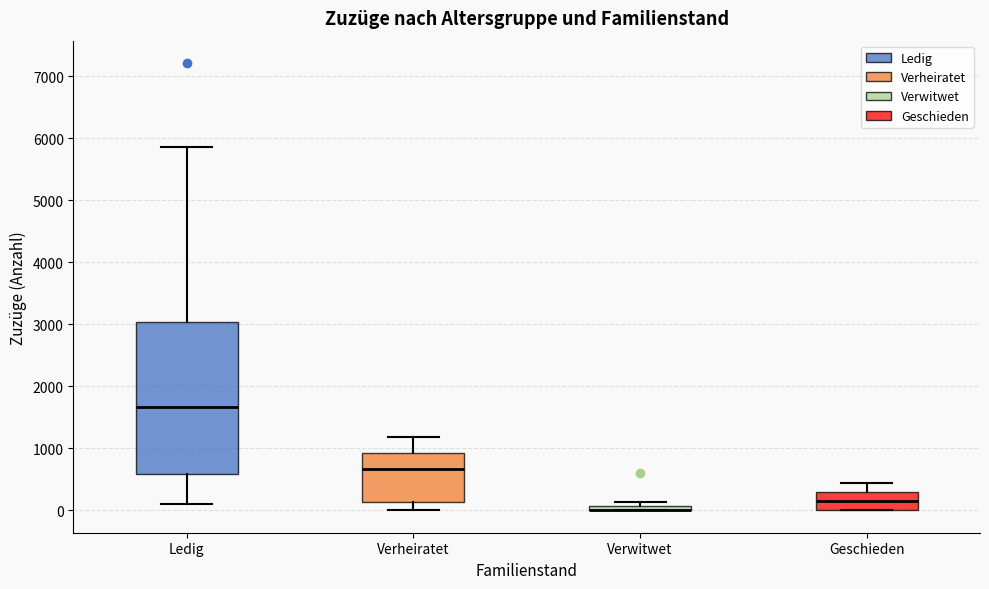

Comparing the boxes themselves (not the whiskers), which one is the tallest?

Ledig